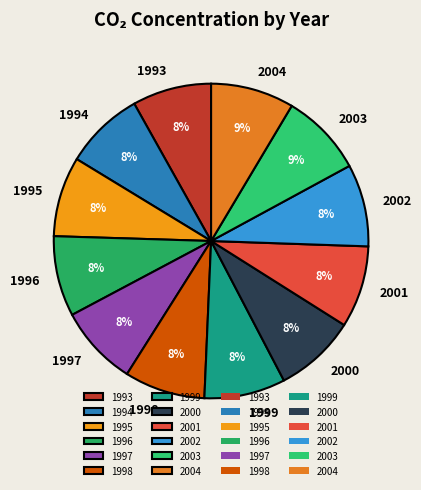

True or false: 1993 accounts for 8% of the total.

True